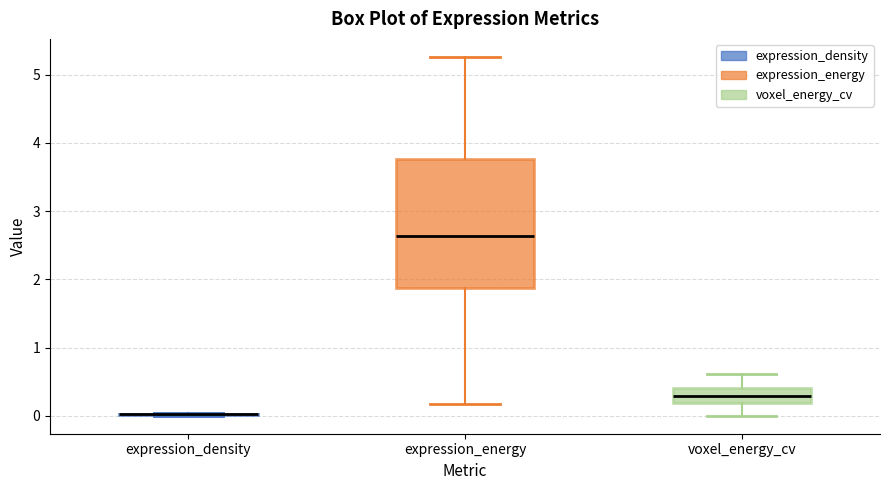

Reading left to right, transcribe this box plot: for each box, give where its median line is, the range the box spans, and where its two whiskers end, as read against the y-axis. The values are not printed on the chart, so give them approximately, as read against the axis.

expression_density: box collapsed to a line at 0.0, whiskers 0.0 to 0.0
expression_energy: median 2.6, box 1.9 to 3.8, whiskers 0.2 to 5.3
voxel_energy_cv: median 0.3, box 0.2 to 0.4, whiskers 0.0 to 0.6